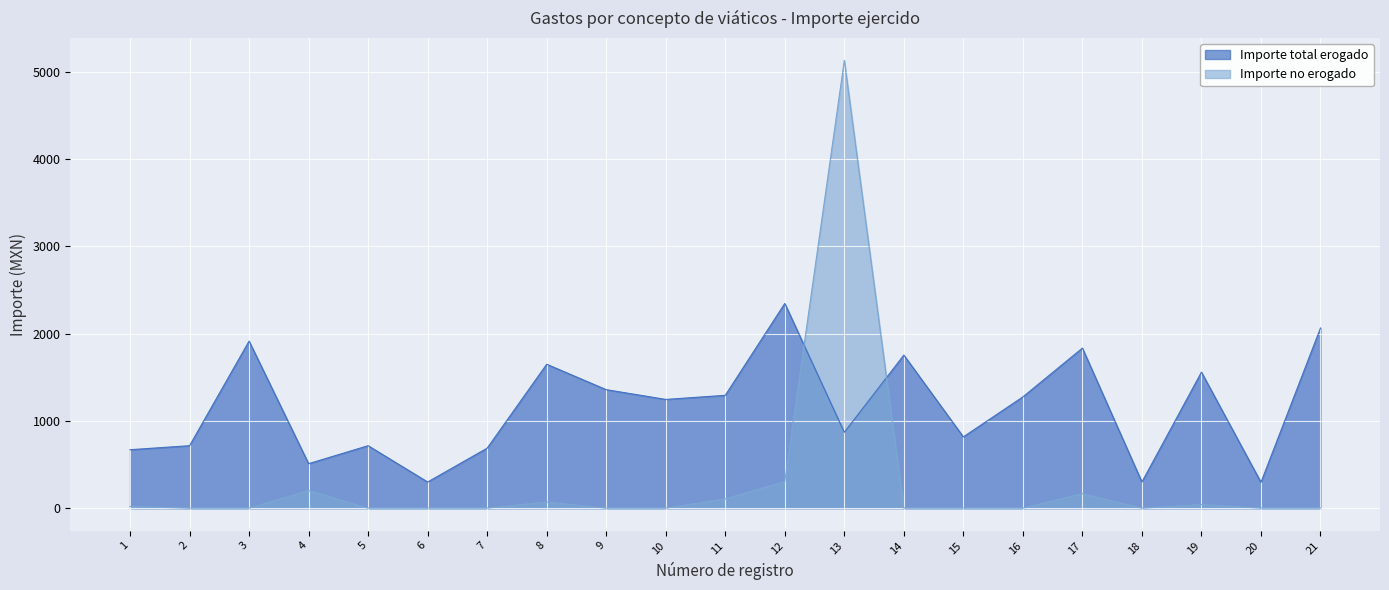

What is the value of the Importe total erogado point at the 11th from the left?

1293.0